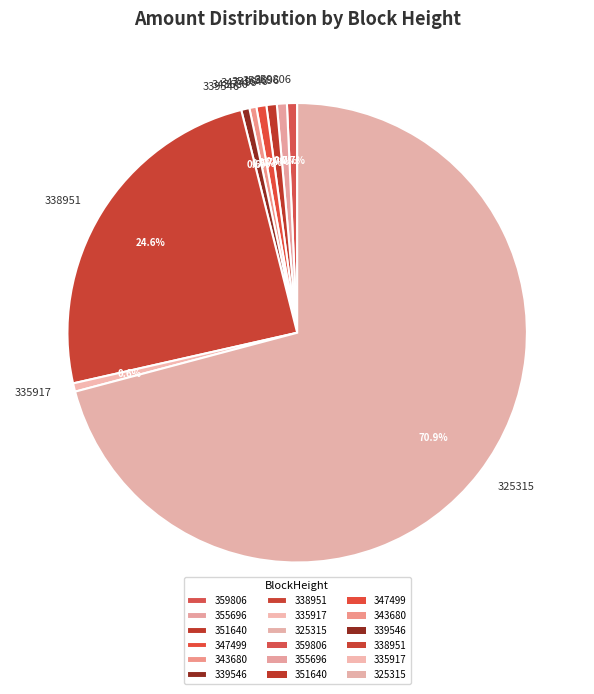

The 359806 slice represents 1% of the pie. True or false?

True